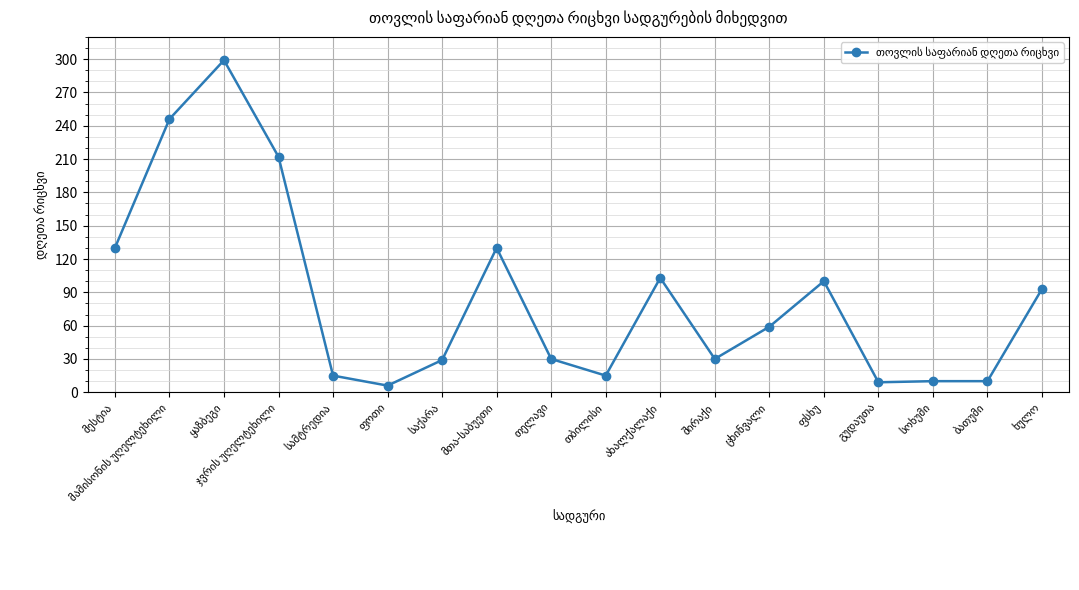

What is the difference between the maximum and minimum values?

293